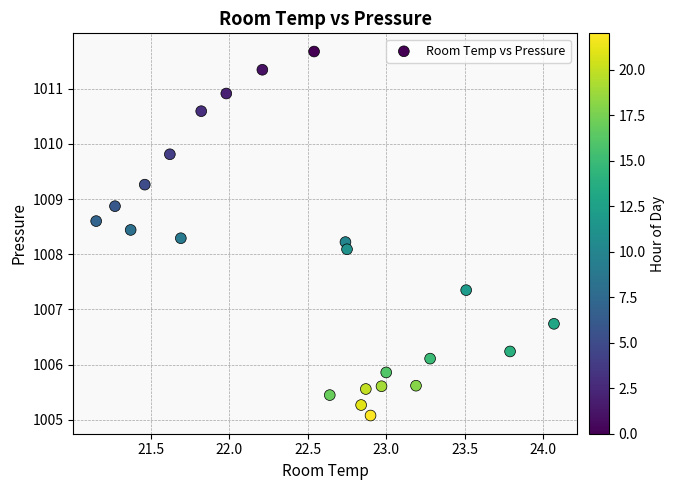

What Y value in the scatter plot is closest to 1008?

1008.1